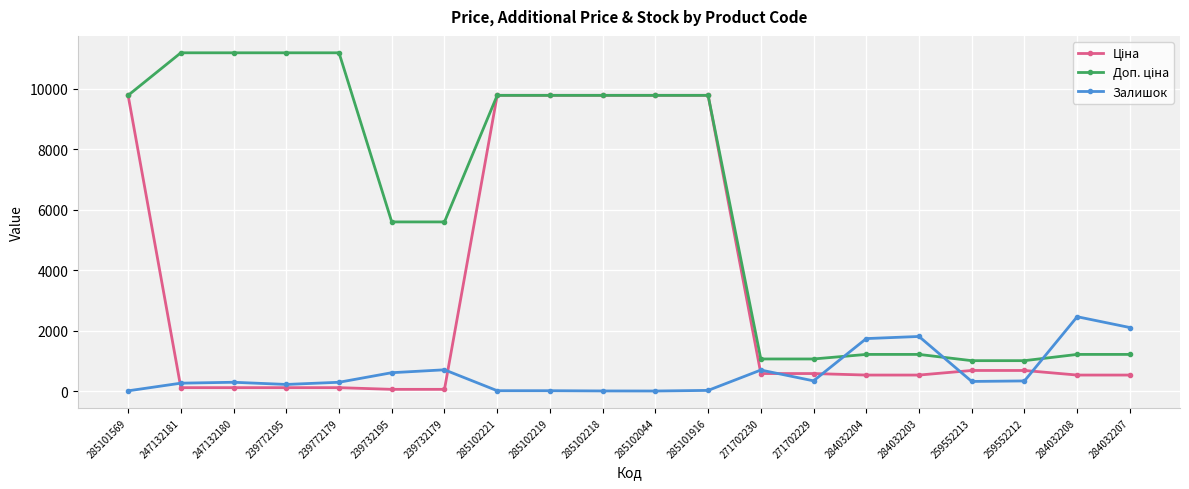

What is the maximum value shown in the chart?

11182.0